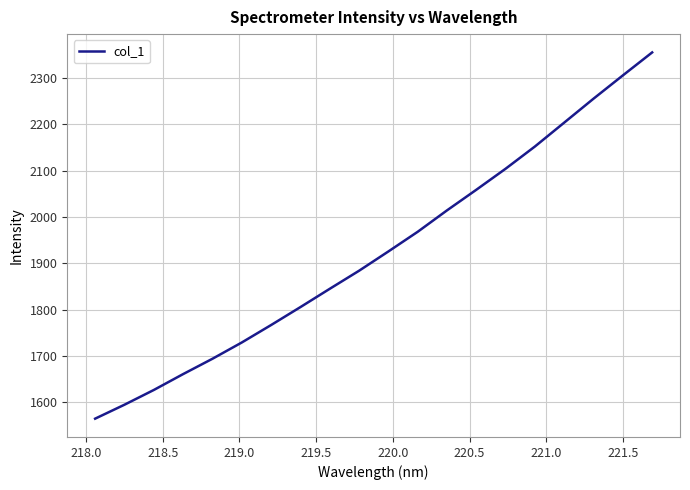

What is the maximum value shown in the chart?

2355.3